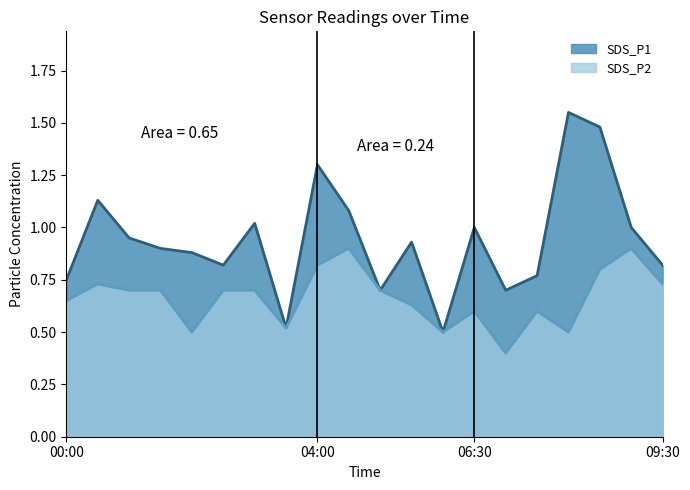

What is the lowest value of the SDS_P2 series?

0.4